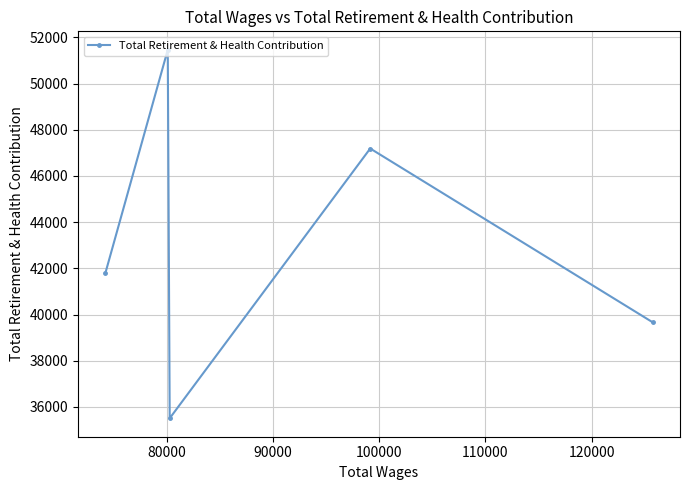

How many interior local valleys (lower than both neighbors) does the data have?

1